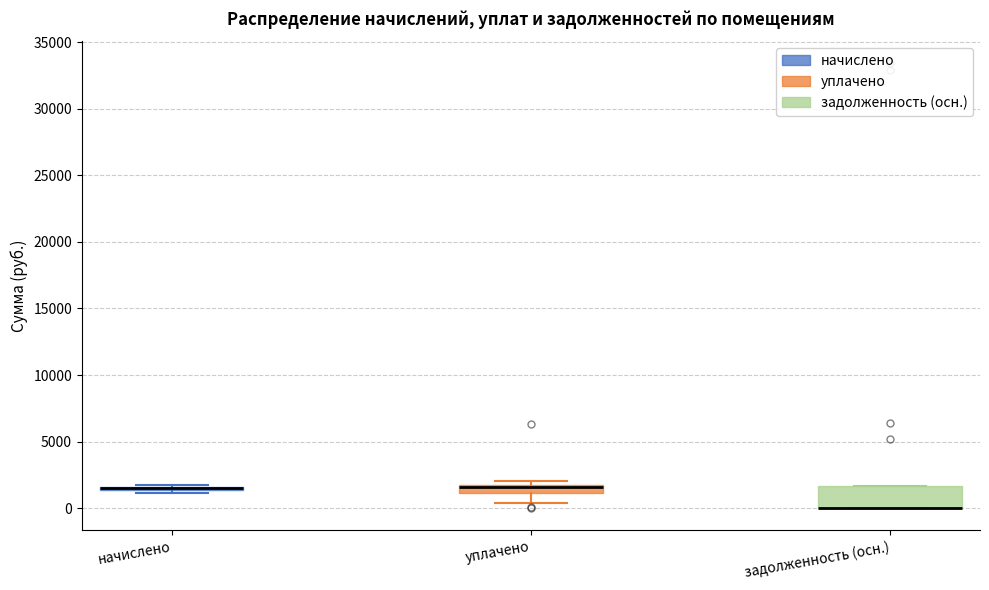

Comparing the boxes themselves (not the whiskers), which one is the tallest?

задолженность (осн.)